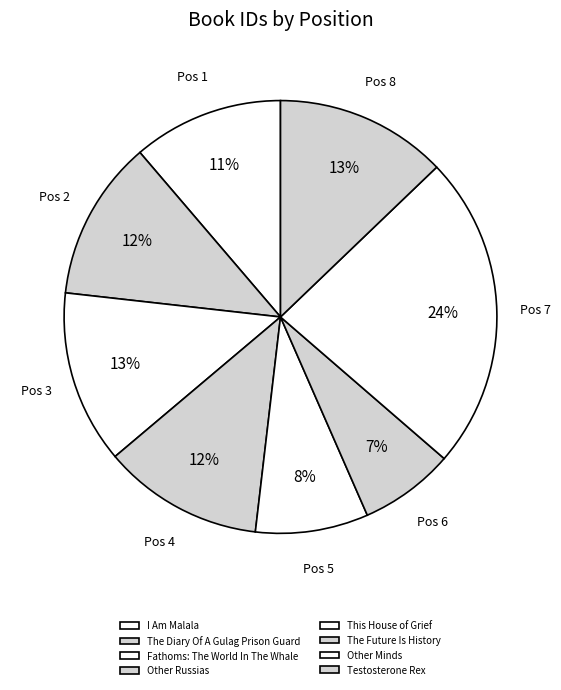

Which category has the smallest portion of the pie?

The Future Is History